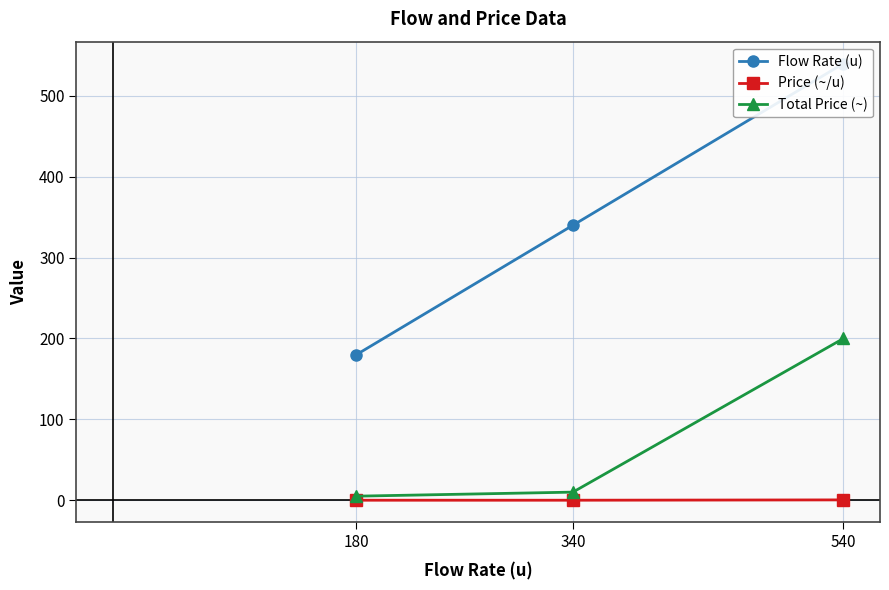

What is the greatest value displayed?

540.0